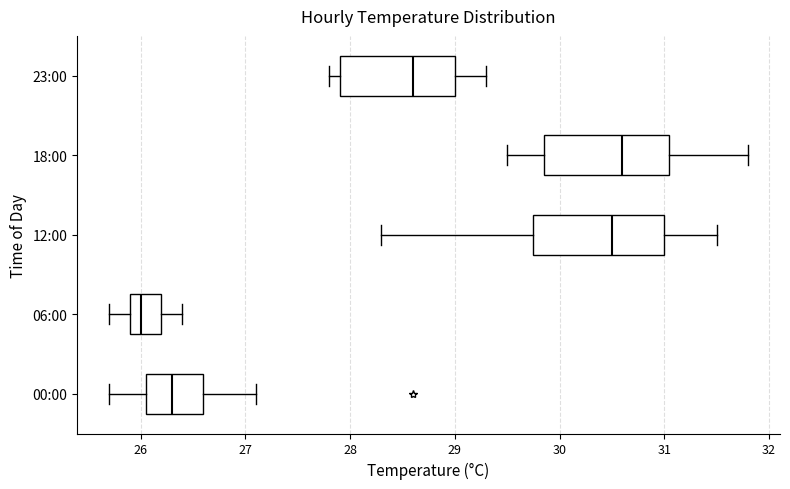

Reading bottom to top, transcribe this box plot: for each box, give where its median line is, the range the box spans, and where its two whiskers end, as read against the x-axis. The values are not printed on the chart, so give them approximately, as read against the axis.

00:00: median 26.3, box 26.1 to 26.6, whiskers 25.7 to 27.1
06:00: median 26.0, box 25.9 to 26.2, whiskers 25.7 to 26.4
12:00: median 30.5, box 29.8 to 31.0, whiskers 28.3 to 31.5
18:00: median 30.6, box 29.9 to 31.1, whiskers 29.5 to 31.8
23:00: median 28.6, box 27.9 to 29.0, whiskers 27.8 to 29.3